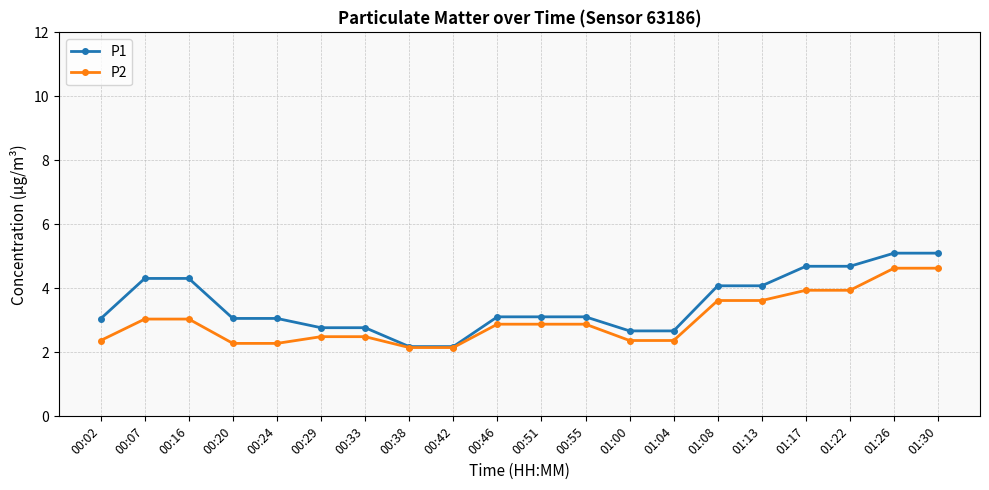

What are all the series names shown in the legend?

P1, P2